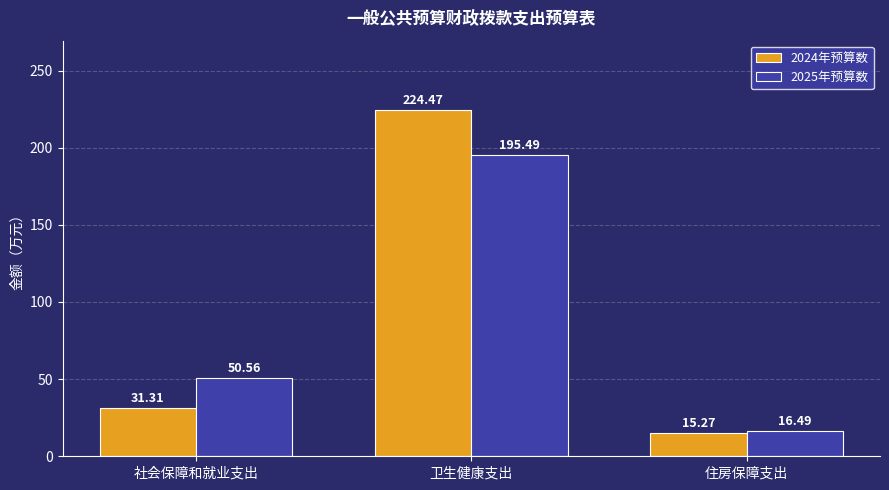

How many values in the 2025年预算数 series are below 50?

1